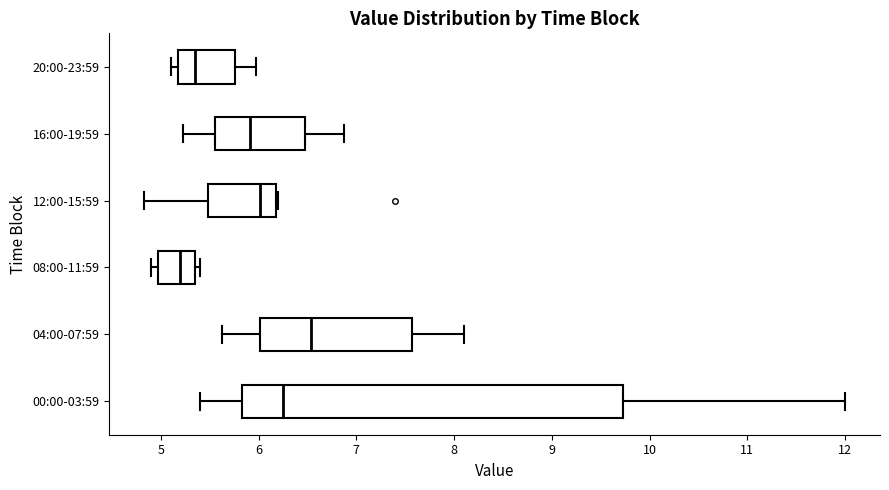

Reading bottom to top, read every box against the x-axis: the position of its median line, the range the box covers, and the ends of its whiskers. The values are not printed on the chart, so give them approximately, as read against the axis.

00:00-03:59: median 6.3, box 5.8 to 9.7, whiskers 5.4 to 12.0
04:00-07:59: median 6.5, box 6.0 to 7.6, whiskers 5.6 to 8.1
08:00-11:59: median 5.2, box 5.0 to 5.4, whiskers 4.9 to 5.4 (just right of the box's right edge)
12:00-15:59: median 6.0, box 5.5 to 6.2, whiskers 4.8 to 6.2
16:00-19:59: median 5.9, box 5.6 to 6.5, whiskers 5.2 to 6.9
20:00-23:59: median 5.4, box 5.2 to 5.8, whiskers 5.1 to 6.0